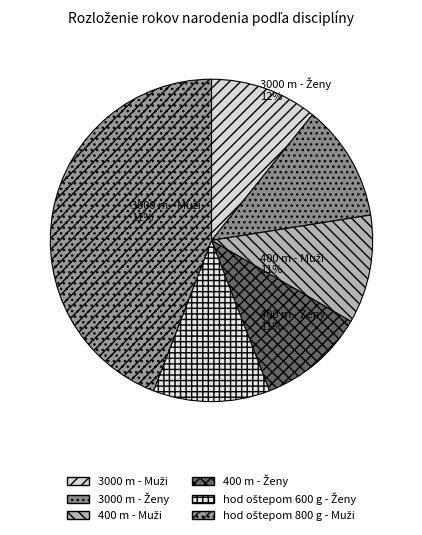

Is there any slice that represents more than half of the pie?

No